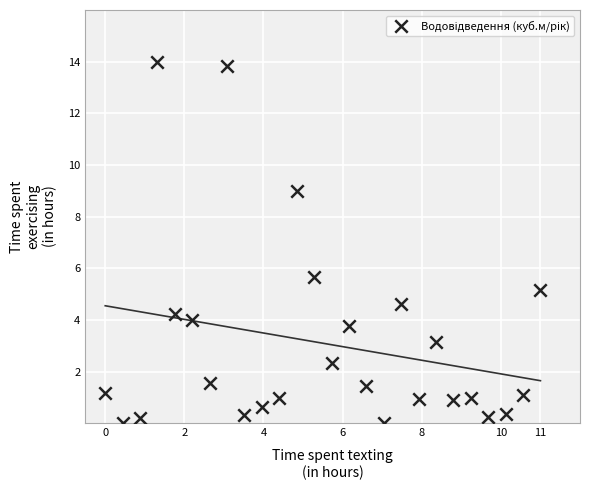

What Y value in the scatter plot is closest to 7?

5.7